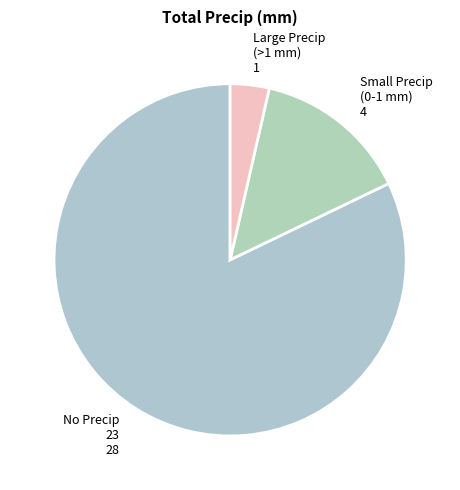

Does any single category account for the majority?

Yes